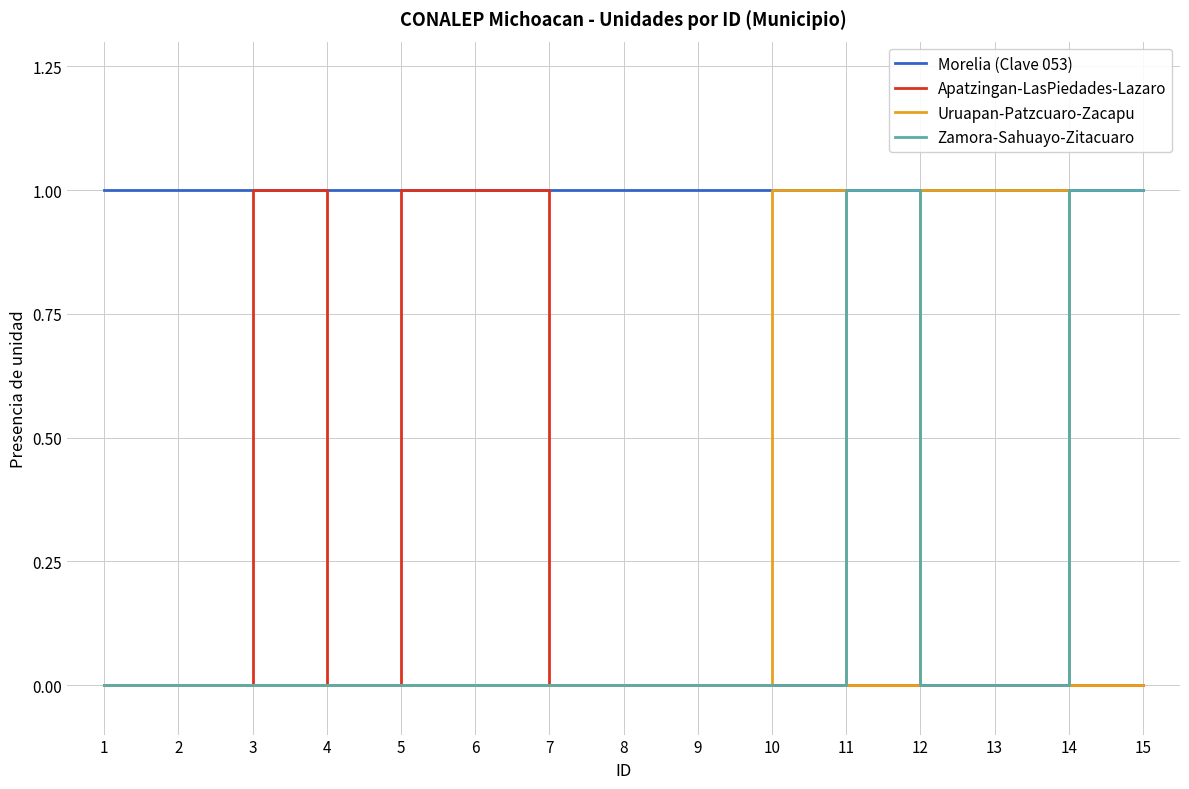

The Uruapan-Patzcuaro-Zacapu series shows 1 at 12. True or false?

True